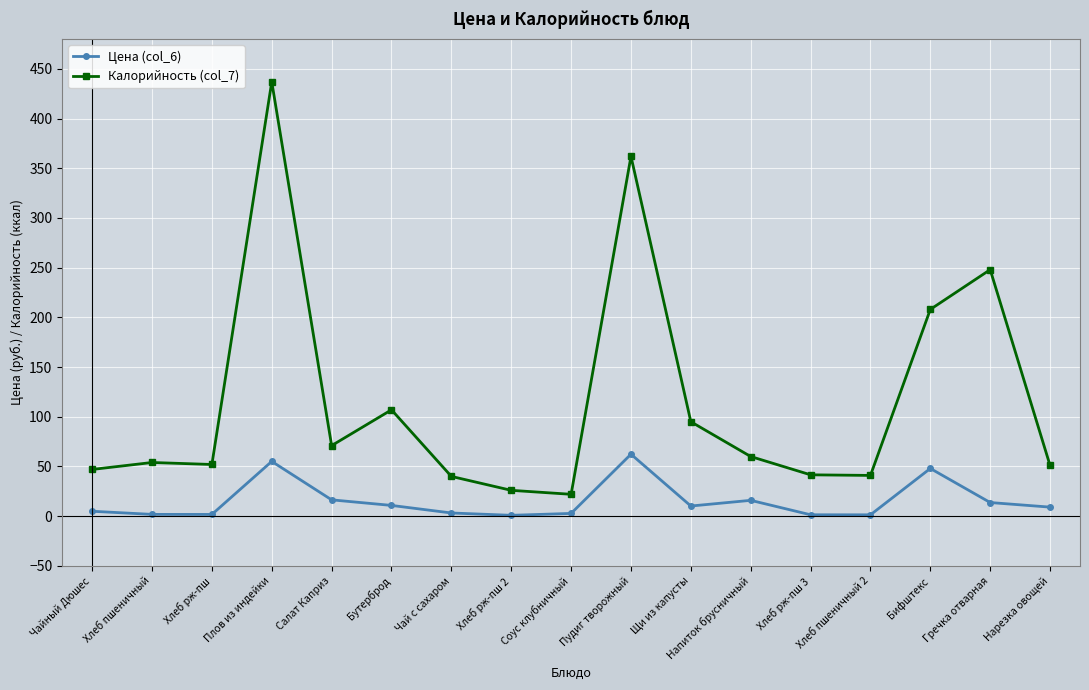

What is the difference between the maximum and minimum values in the Калорийность (col_7) series?

415.0